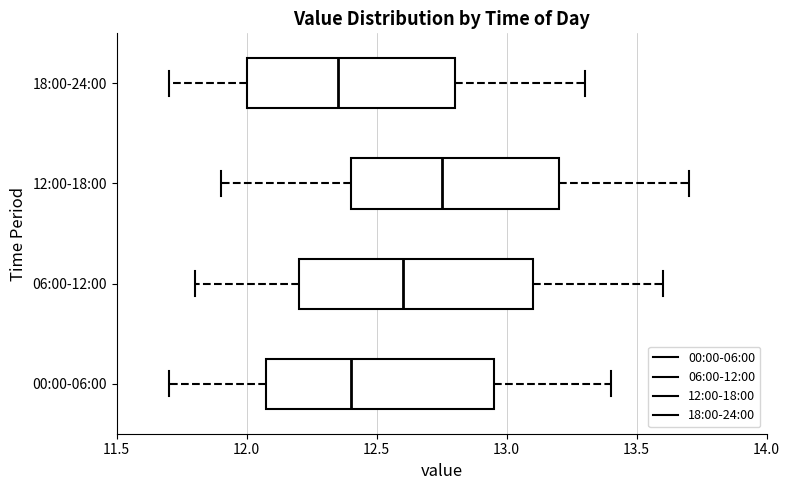

Reading bottom to top, read every box against the x-axis: the position of its median line, the range the box covers, and the ends of its whiskers. The values are not printed on the chart, so give them approximately, as read against the axis.

00:00-06:00: median 12.40, box 12.10 to 12.95, whiskers 11.70 to 13.40
06:00-12:00: median 12.60, box 12.20 to 13.10, whiskers 11.80 to 13.60
12:00-18:00: median 12.75, box 12.40 to 13.20, whiskers 11.90 to 13.70
18:00-24:00: median 12.35, box 12.00 to 12.80, whiskers 11.70 to 13.30